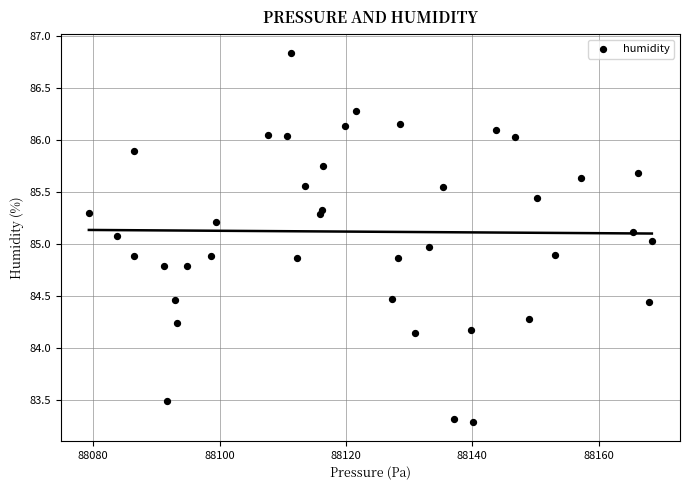

What is the range of Y values (max minus min)?

3.6